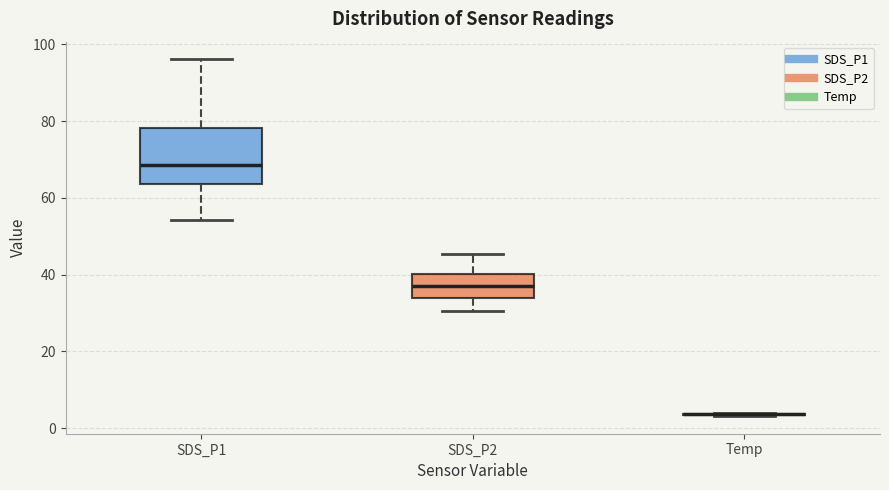

Where does the lower whisker of the box for SDS_P1 end on the y-axis? The values are not printed on the chart, so give them approximately, as read against the axis.

54